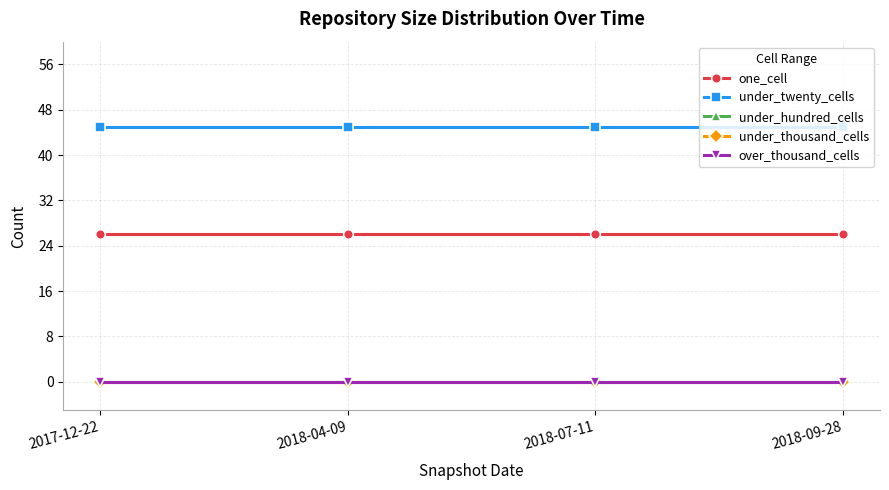

Between 2018-07-11 and 2018-09-28, which is larger?

2018-07-11